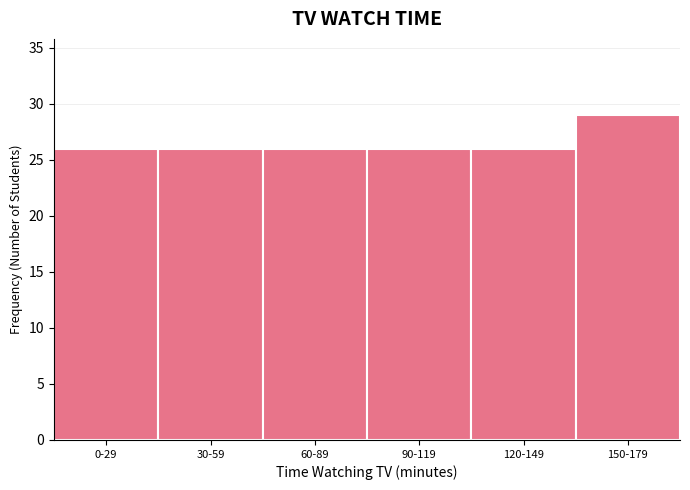

Reading left to right, what are all the values shown in this chart?

0-29=26	30-59=26	60-89=26	90-119=26	120-149=26	150-179=29